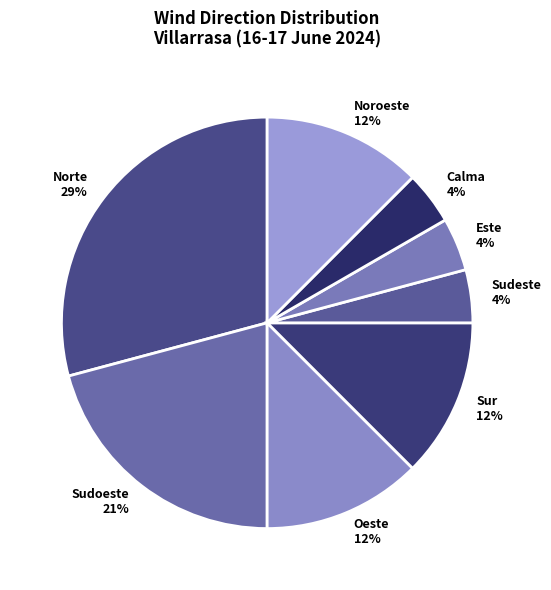

Count the number of slices in the pie.

8